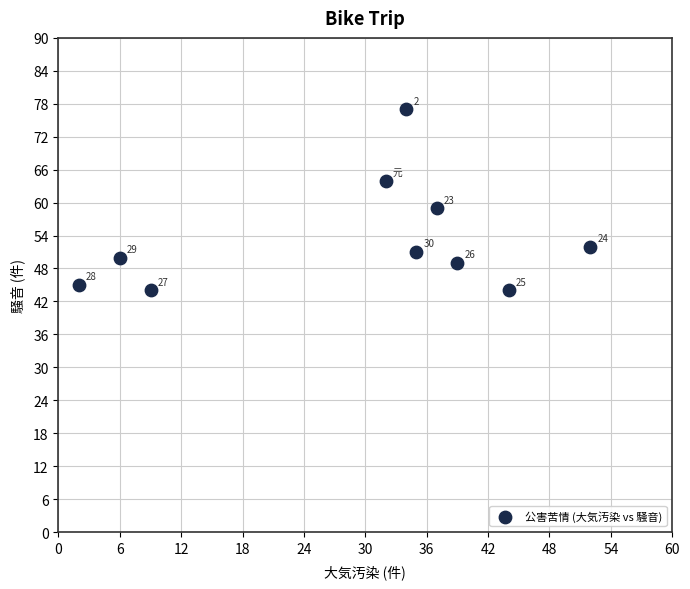

What is the average Y value?

54